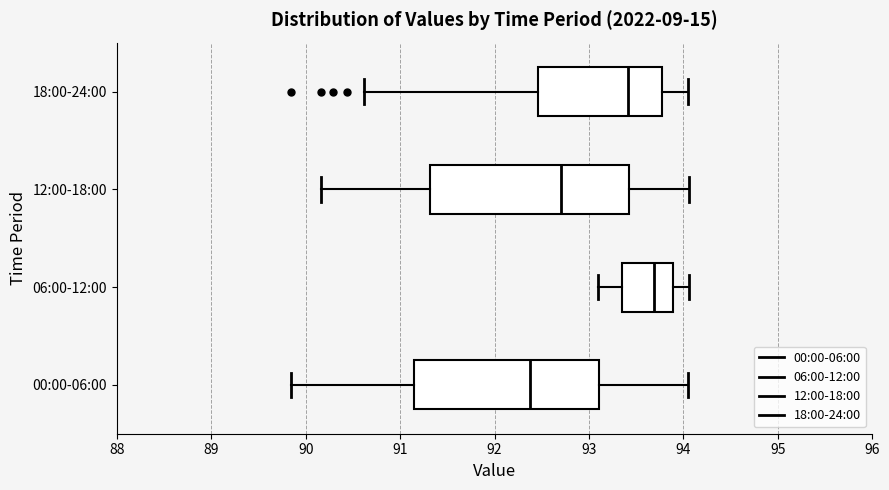

Which box has the furthest to the right median line?

06:00-12:00